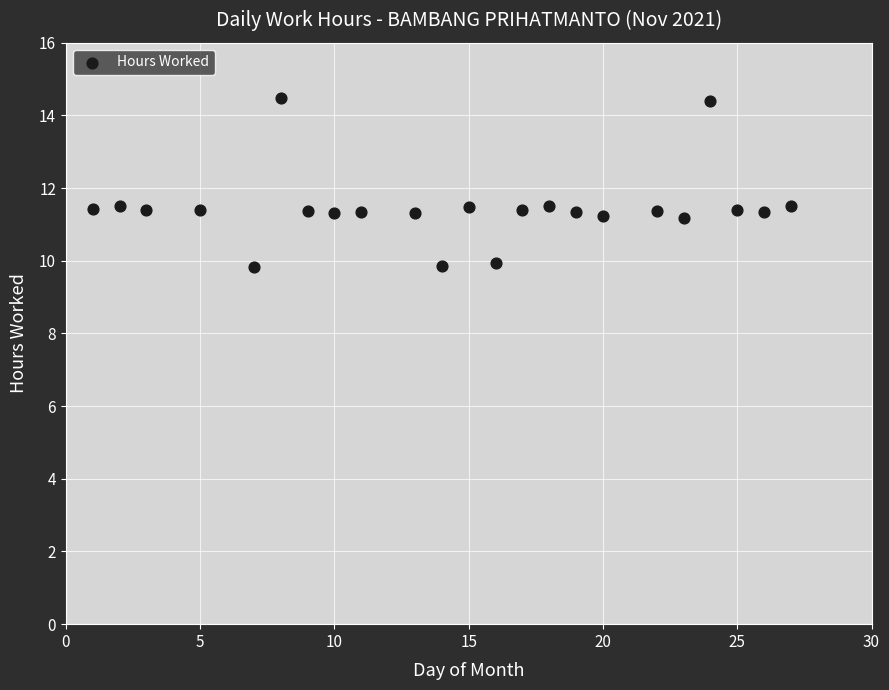

What is the range of X values (max minus min)?

26.0